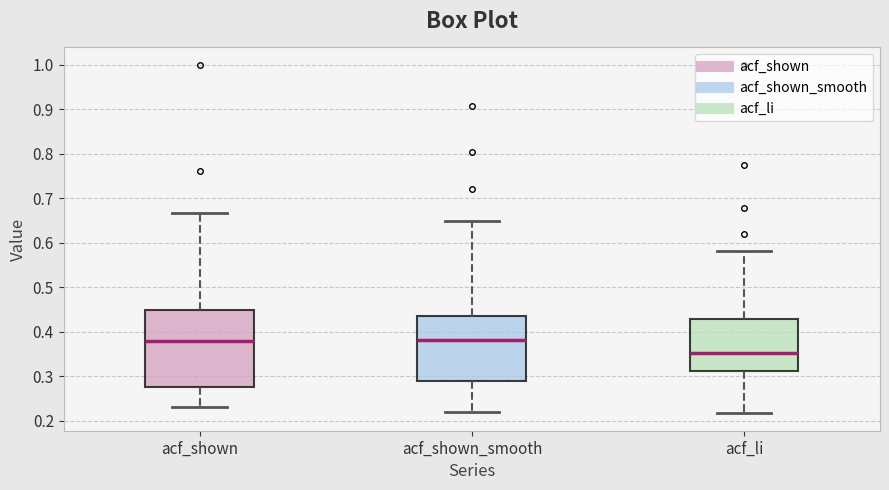

Reading left to right, read every box against the y-axis: the position of its median line, the range the box covers, and the ends of its whiskers. The values are not printed on the chart, so give them approximately, as read against the axis.

acf_shown: median 0.38, box 0.28 to 0.45, whiskers 0.23 to 0.67
acf_shown_smooth: median 0.38, box 0.29 to 0.44, whiskers 0.22 to 0.65
acf_li: median 0.35, box 0.31 to 0.43, whiskers 0.22 to 0.58